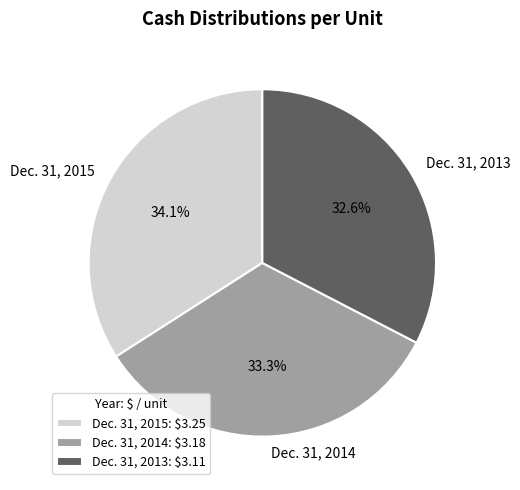

What portion of the pie excludes Dec. 31, 2014?

66.7%